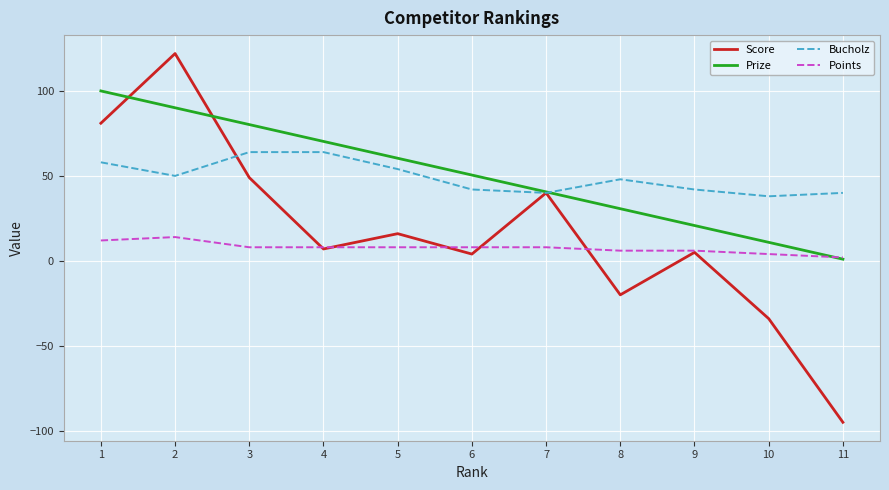

Rank the series by their maximum value, from highest to lowest.

Score, Prize, Bucholz, Points